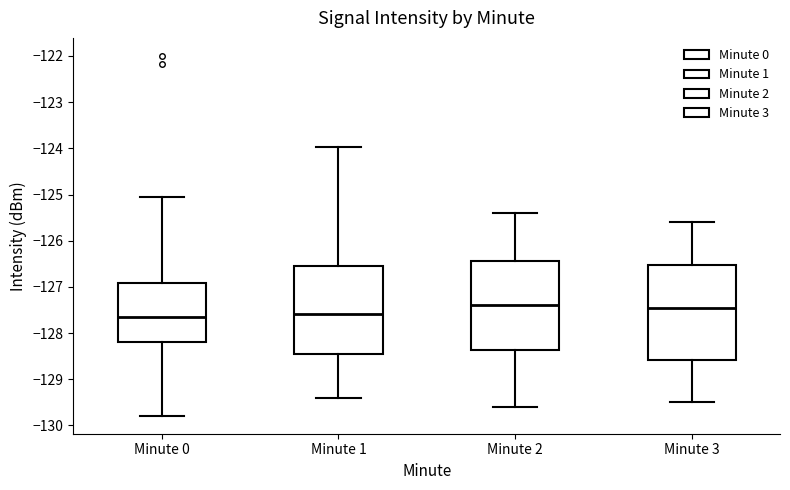

Reading left to right, read every box against the y-axis: the position of its median line, the range the box covers, and the ends of its whiskers. The values are not printed on the chart, so give them approximately, as read against the axis.

Minute 0: median -127.6, box -128.2 to -126.9, whiskers -129.8 to -125.1
Minute 1: median -127.6, box -128.5 to -126.5, whiskers -129.4 to -124.0
Minute 2: median -127.4, box -128.4 to -126.4, whiskers -129.6 to -125.4
Minute 3: median -127.4, box -128.6 to -126.5, whiskers -129.5 to -125.6